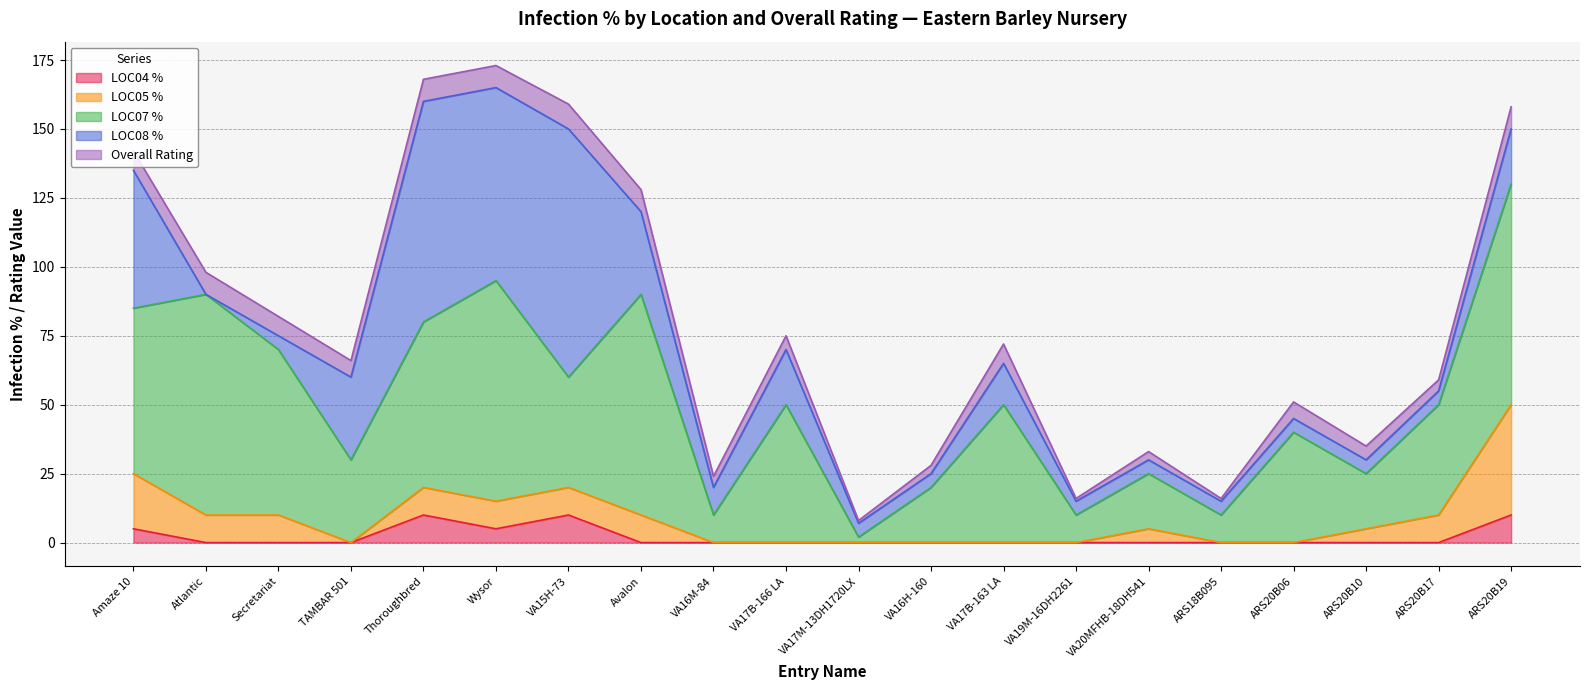

True or false: LOC08 % has more than 0 interior local peaks.

True